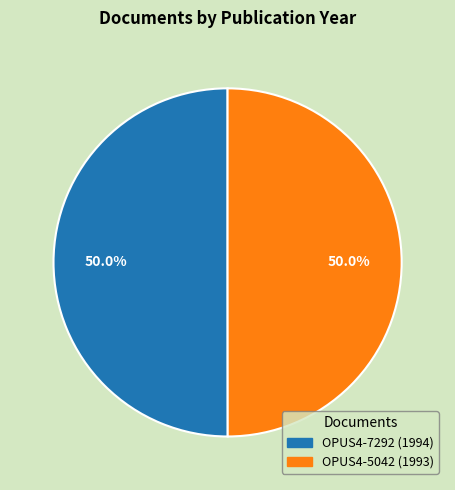

What is the total percentage of OPUS4-5042 (1993) and OPUS4-7292 (1994)?

100.0%